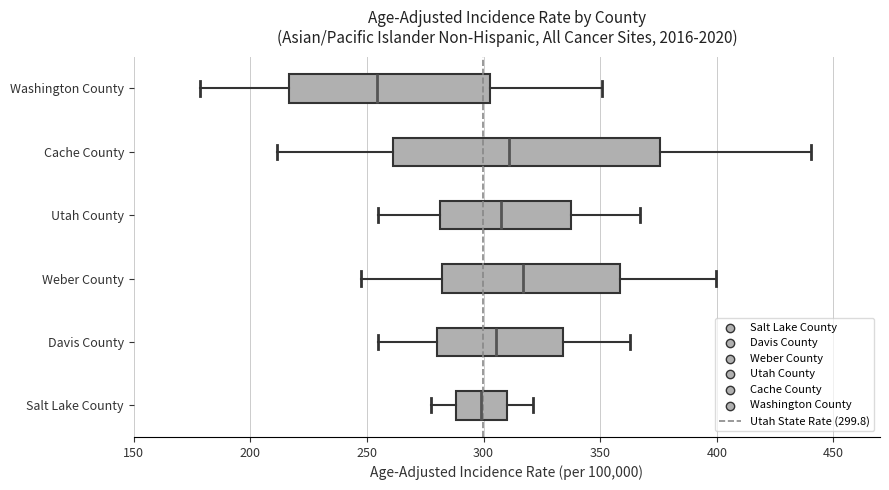

Where does the left whisker of the box for Utah County end on the x-axis? The values are not printed on the chart, so give them approximately, as read against the axis.

255